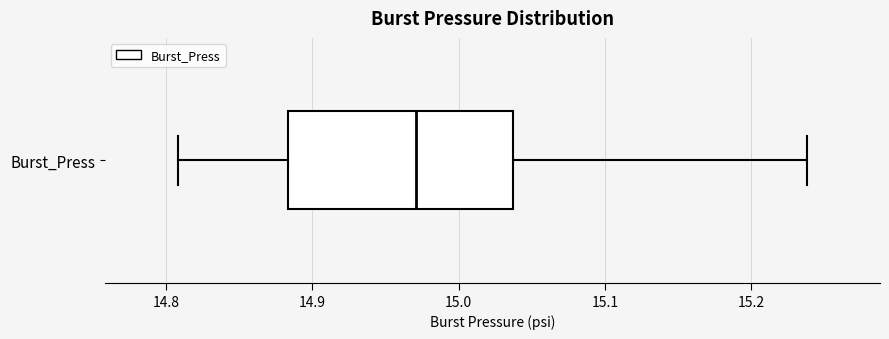

Where does the right whisker of the box for Burst_Press end on the x-axis? The values are not printed on the chart, so give them approximately, as read against the axis.

15.24